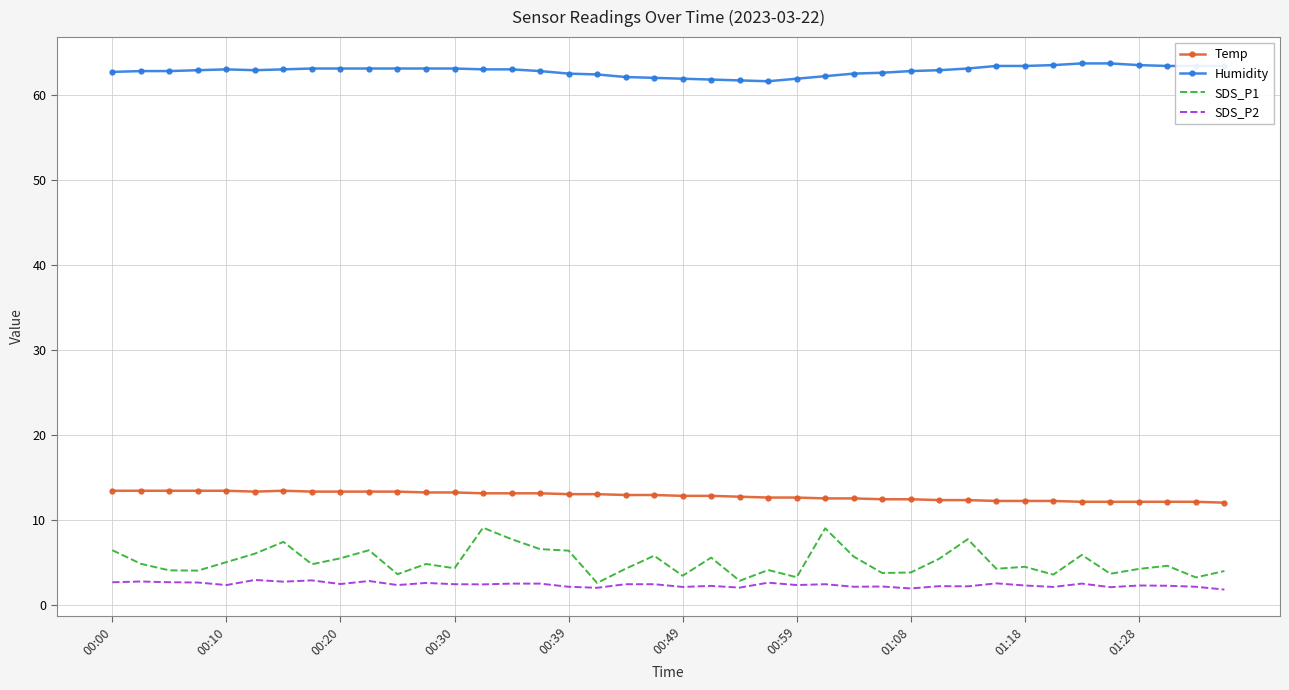

Which series has the widest spread of values?

SDS_P1